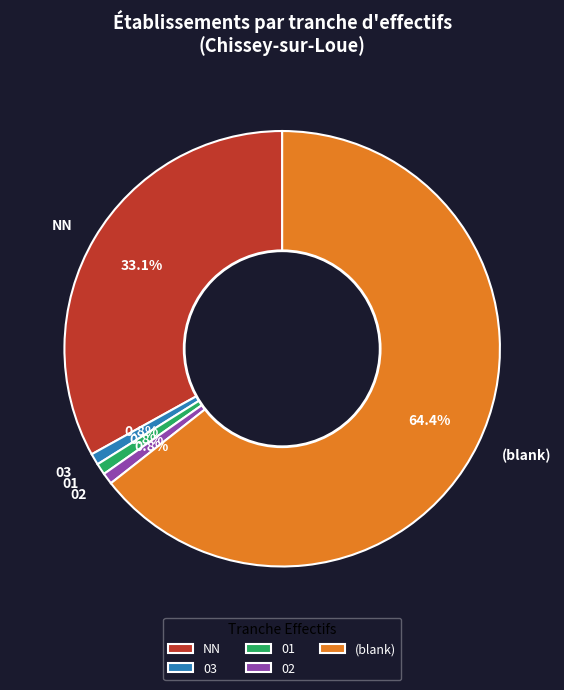

Combined, what portion of the pie is 02 and NN?

33.9%